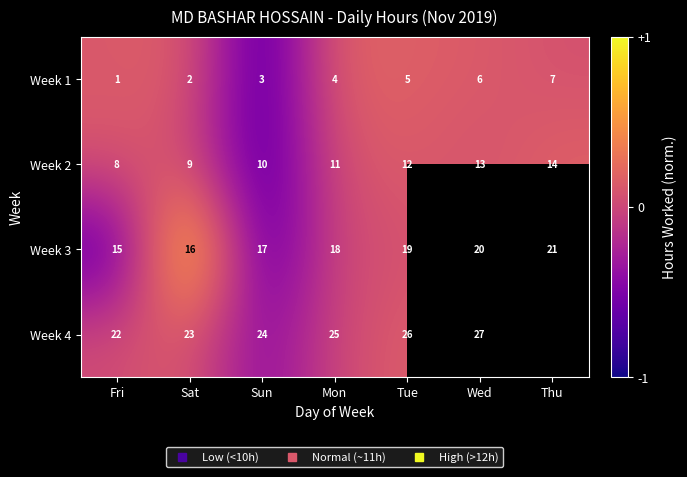

How many series are shown in this chart?

4